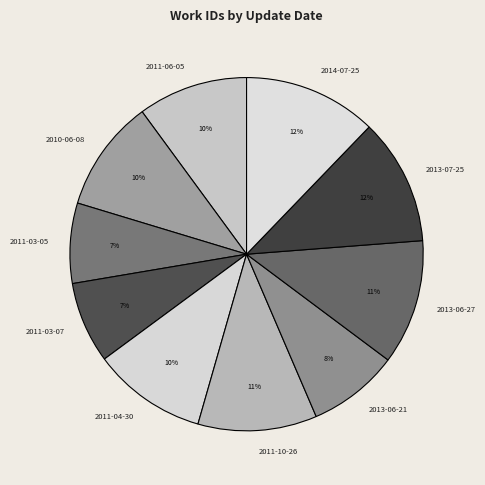

Is there a majority slice in this chart?

No